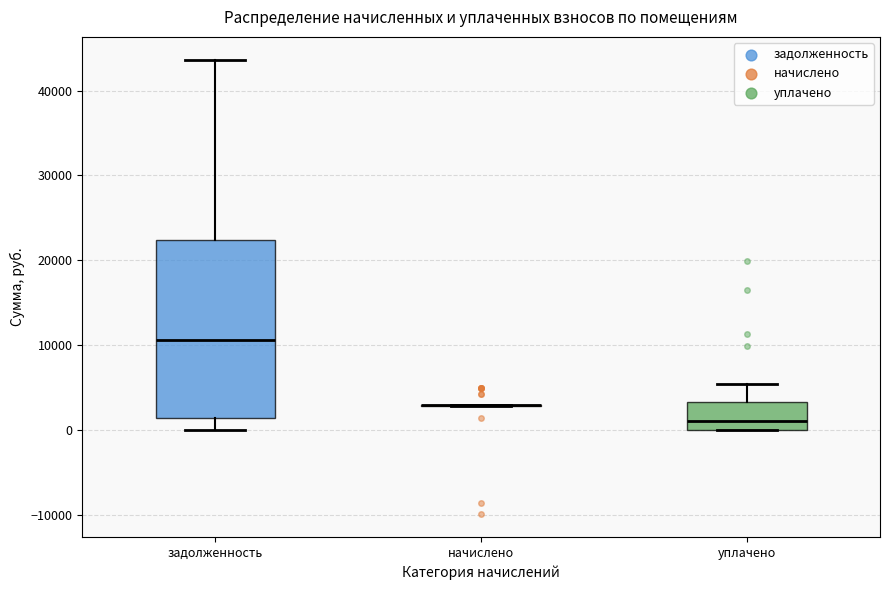

Reading left to right, read every box against the y-axis: the position of its median line, the range the box covers, and the ends of its whiskers. The values are not printed on the chart, so give them approximately, as read against the axis.

задолженность: median 11000, box 1000 to 22000, whiskers 0 to 44000
начислено: box collapsed to a line at 3000, whiskers 3000 to 3000
уплачено: median 1000, box 0 to 3000, whiskers 0 to 5000